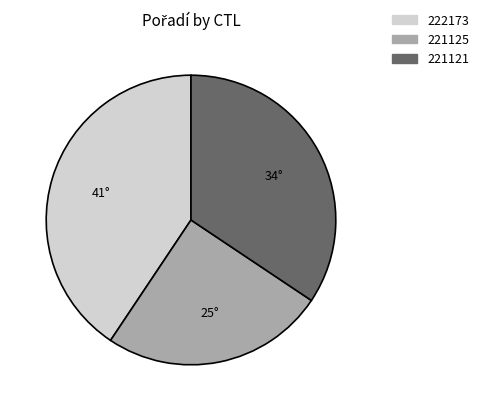

Is there any slice that represents more than half of the pie?

No